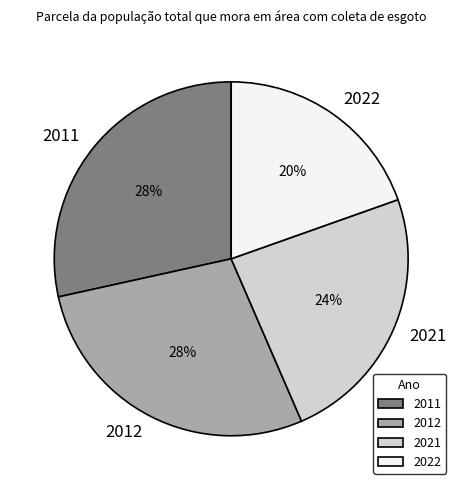

To the nearest percent, what portion does 2012 represent?

28%